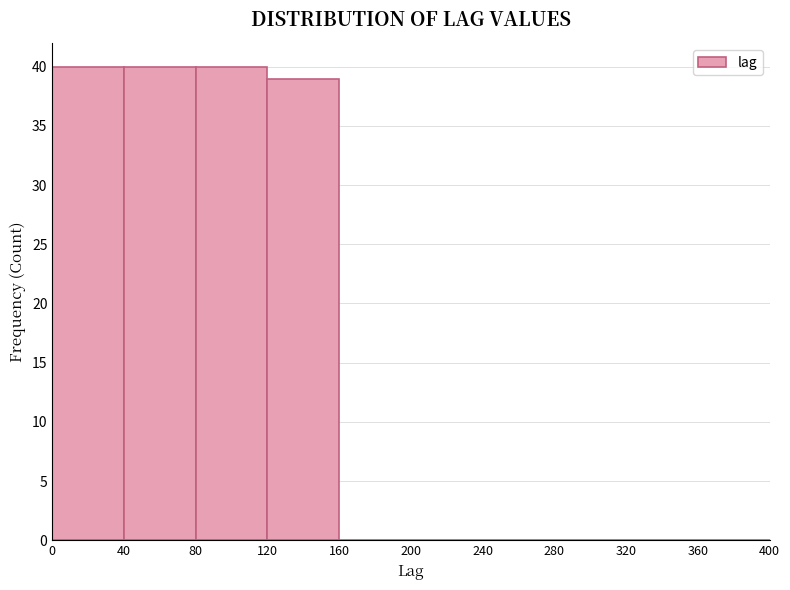

What is the height of the bar covering 120 to 160 on the x-axis? The values are not printed on the chart, so give them approximately, as read against the axis.

39